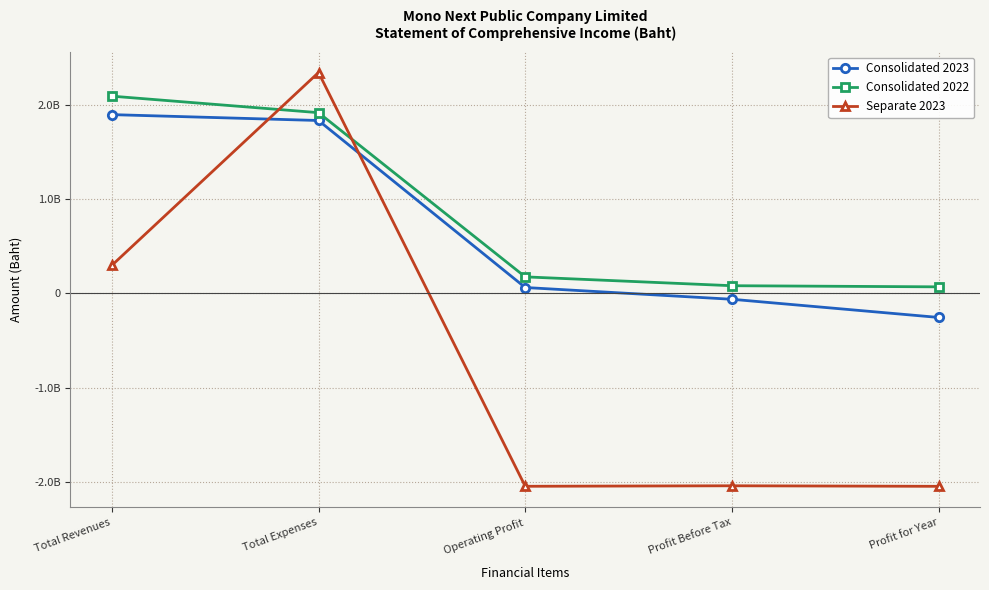

The value of Consolidated 2023 at Total Expenses is 589765552. True or false?

False